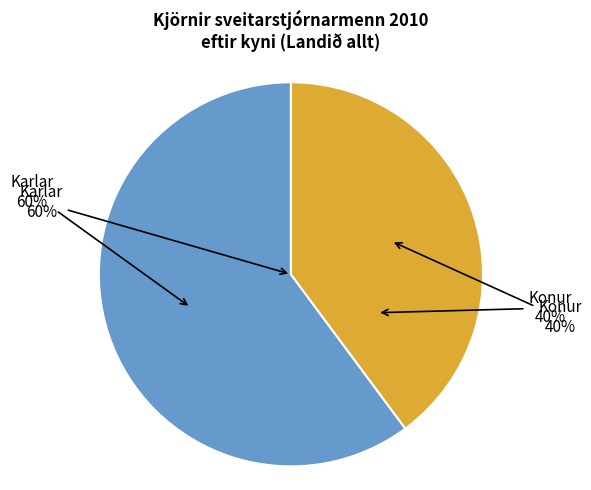

Do Konur and Karlar together represent more than half of the pie?

Yes